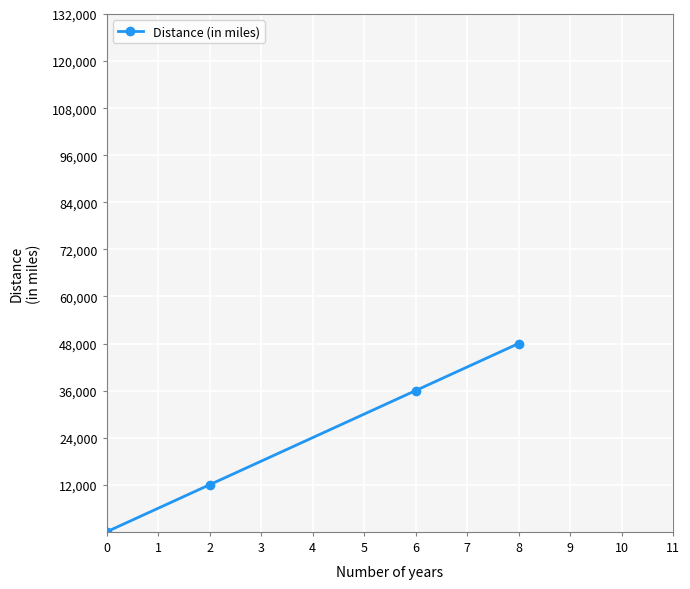

Is it true that the value at 0 is -25033?

False